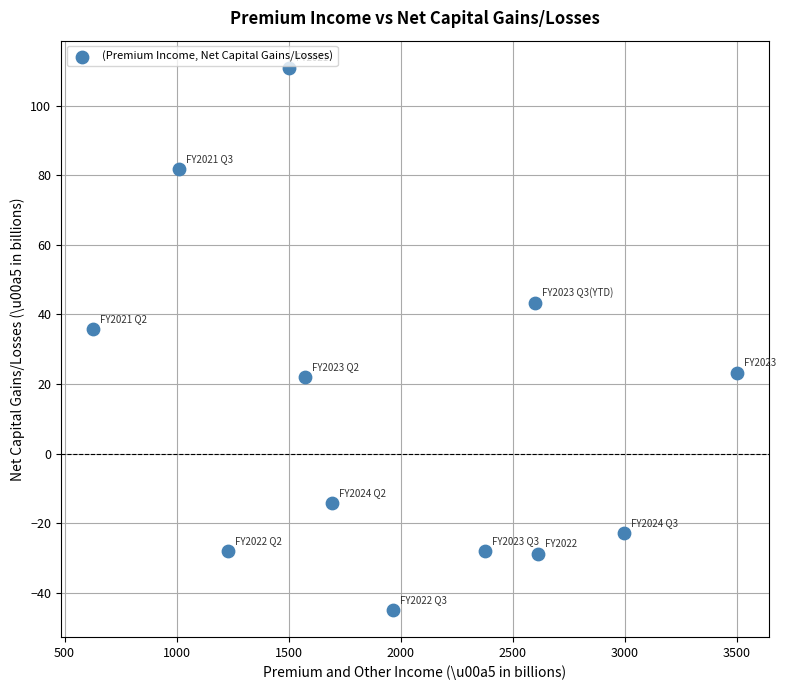

What is the average Y value?

12.6